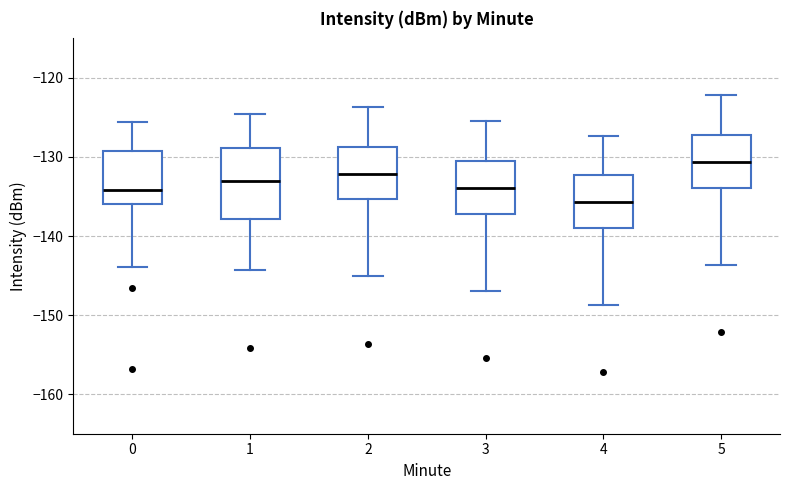

Where is the upper edge of the box at x = 1 on the y-axis? The values are not printed on the chart, so give them approximately, as read against the axis.

-129